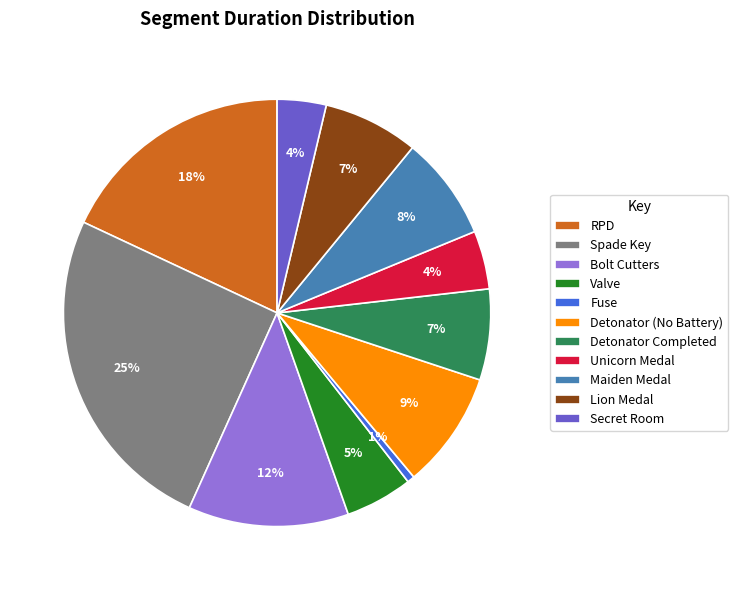

How many segments does this pie chart have?

11